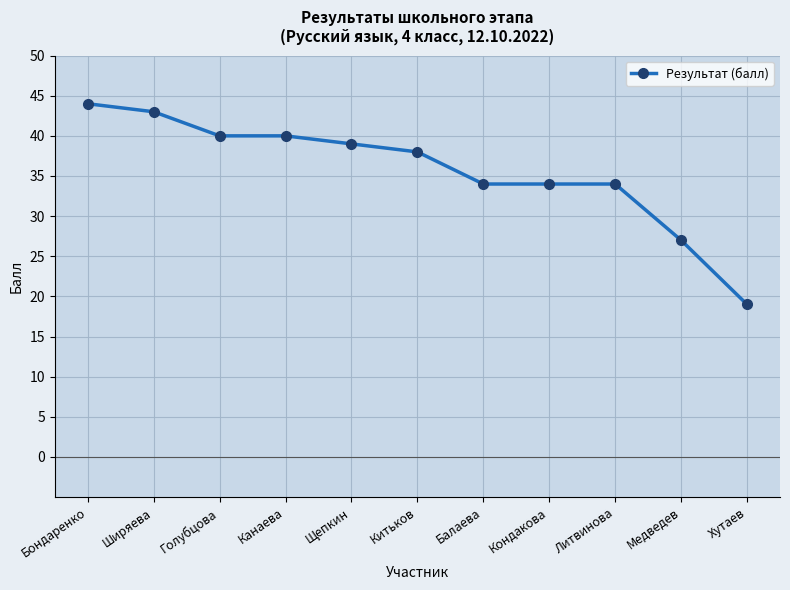

Reading left to right, transcribe all the data shown in this chart.

Бондаренко=44	Ширяева=43	Голубцова=40	Канаева=40	Щепкин=39	Китьков=38	Балаева=34	Кондакова=34	Литвинова=34	Медведев=27	Хутаев=19